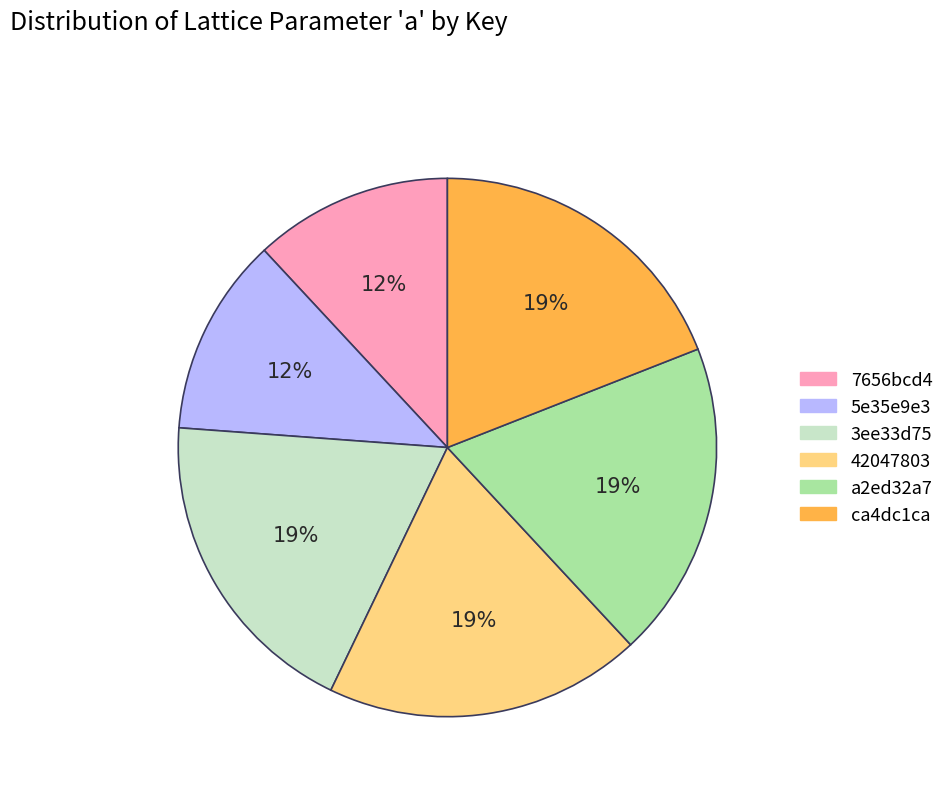

Is 3ee33d75 the majority of the pie?

No